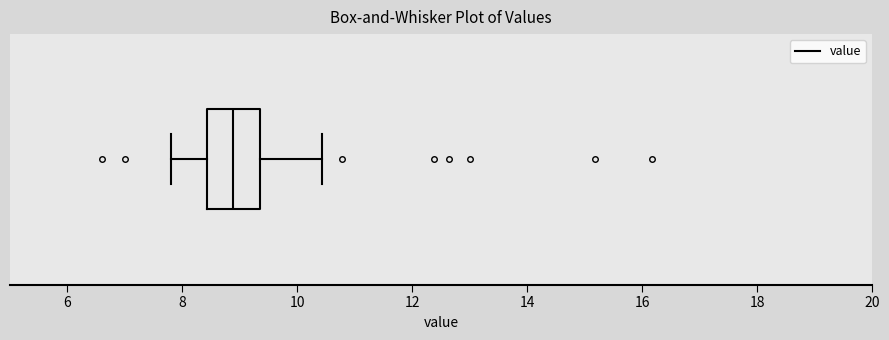

Transcribe this box plot: give where the median line is, the range the box spans, and where the two whiskers end, as read against the x-axis. The values are not printed on the chart, so give them approximately, as read against the axis.

median 8.8, box 8.4 to 9.4, whiskers 7.8 to 10.4